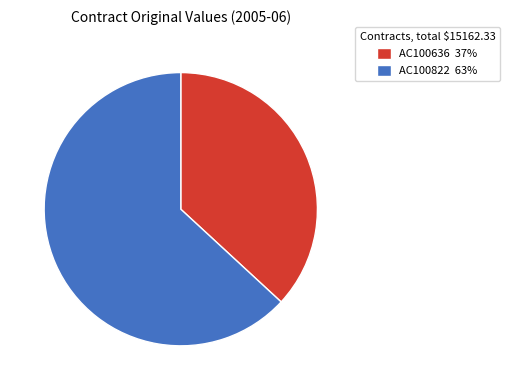

Between AC100822 63% and AC100636 37%, which is larger?

AC100822 63%